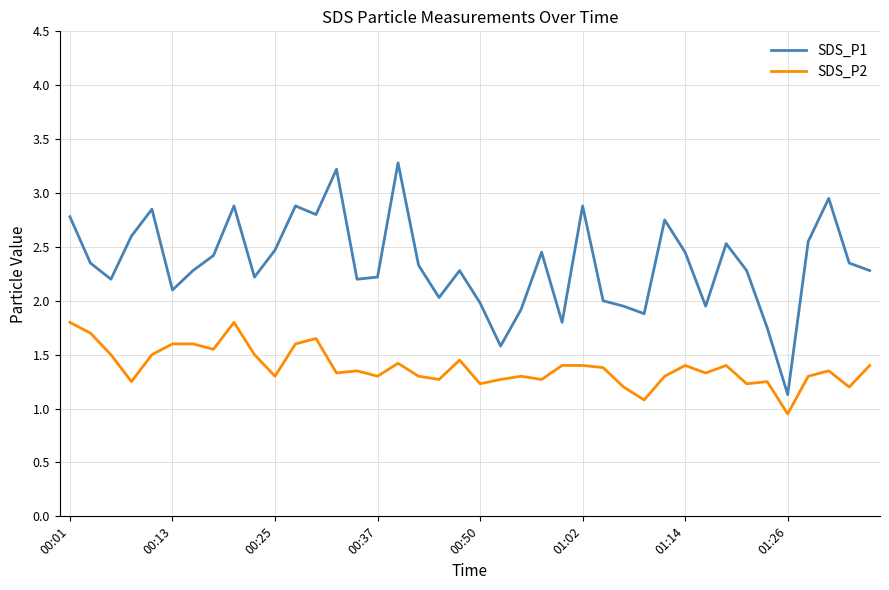

True or false: SDS_P2 and SDS_P1 cross at least once.

False